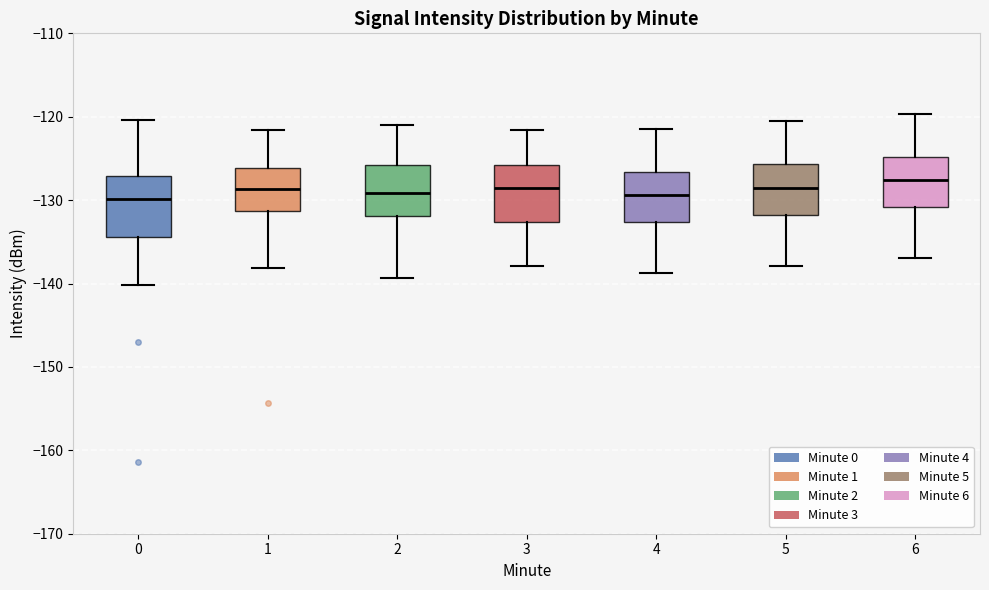

Reading left to right, transcribe this box plot: for each box, give where its median line is, the range the box spans, and where its two whiskers end, as read against the y-axis. The values are not printed on the chart, so give them approximately, as read against the axis.

0: median -130, box -134 to -127, whiskers -140 to -120
1: median -129, box -131 to -126, whiskers -138 to -122
2: median -129, box -132 to -126, whiskers -139 to -121
3: median -129, box -133 to -126, whiskers -138 to -122
4: median -129, box -133 to -127, whiskers -139 to -121
5: median -129, box -132 to -126, whiskers -138 to -121
6: median -128, box -131 to -125, whiskers -137 to -120